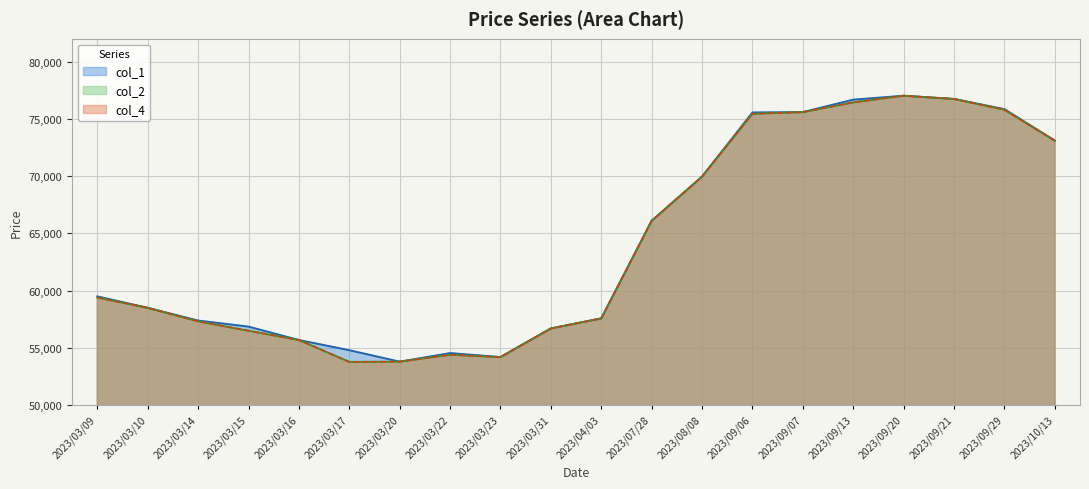

Where is col_4 nearest to the value 65400?

2023/07/28